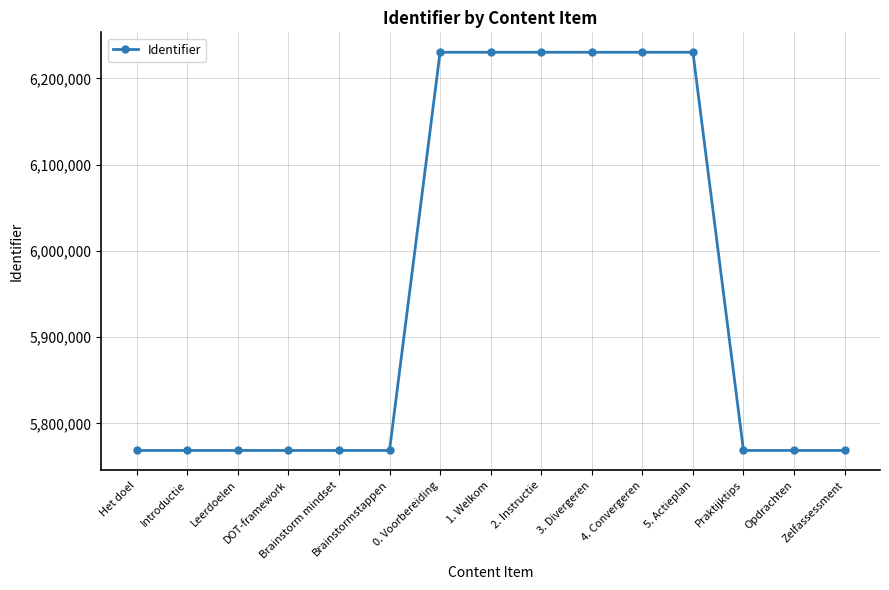

Approximately how many times larger is the value at Praktijktips compared to Opdrachten?

1.0